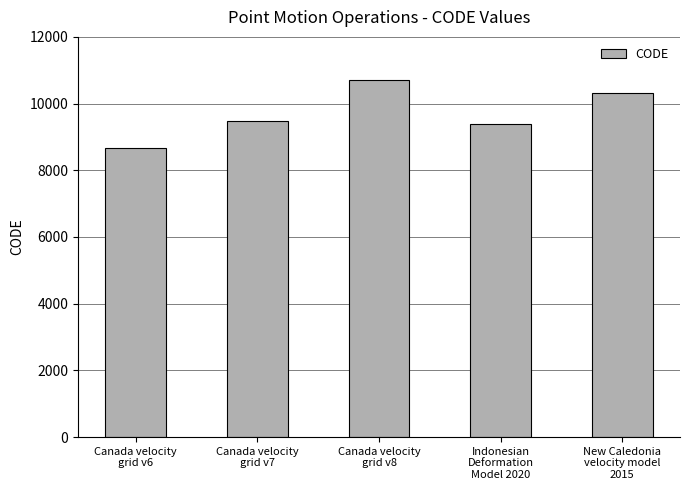

Reading left to right, list all the values displayed in this chart.

Canada velocity
grid v6=8676	Canada velocity
grid v7=9483	Canada velocity
grid v8=10707	Indonesian
Deformation
Model 2020=9375	New Caledonia
velocity model
2015=10323